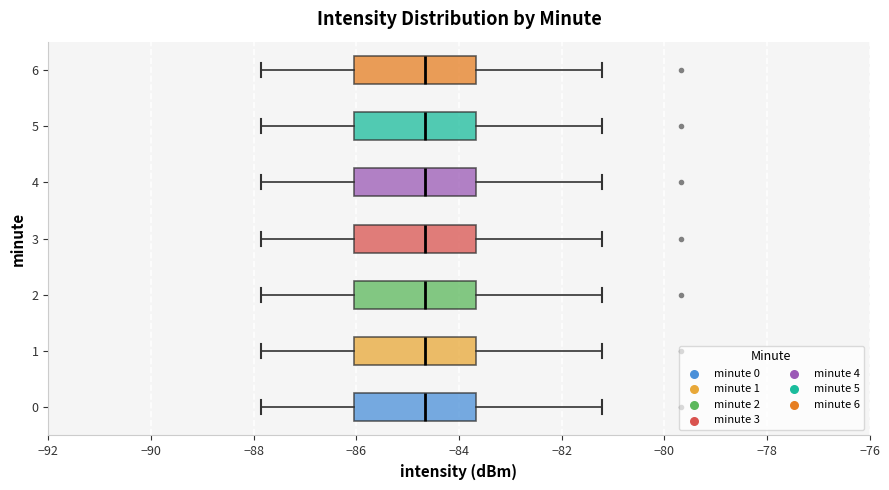

Reading bottom to top, read every box against the x-axis: the position of its median line, the range the box covers, and the ends of its whiskers. The values are not printed on the chart, so give them approximately, as read against the axis.

0: median -84.6, box -86.0 to -83.6, whiskers -87.8 to -81.2
1: median -84.6, box -86.0 to -83.6, whiskers -87.8 to -81.2
2: median -84.6, box -86.0 to -83.6, whiskers -87.8 to -81.2
3: median -84.6, box -86.0 to -83.6, whiskers -87.8 to -81.2
4: median -84.6, box -86.0 to -83.6, whiskers -87.8 to -81.2
5: median -84.6, box -86.0 to -83.6, whiskers -87.8 to -81.2
6: median -84.6, box -86.0 to -83.6, whiskers -87.8 to -81.2